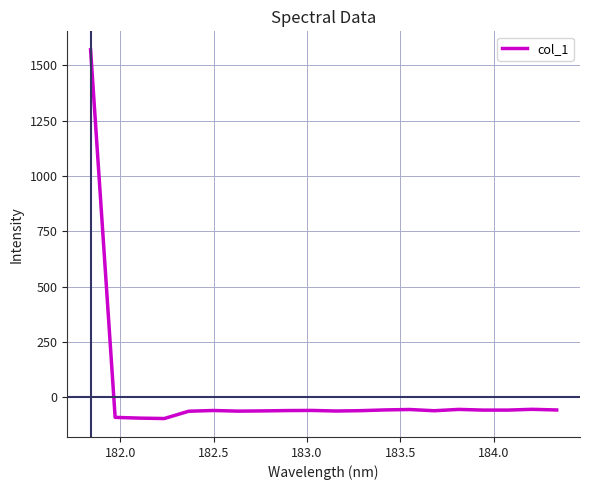

What is the difference between the maximum and minimum values?

1664.7